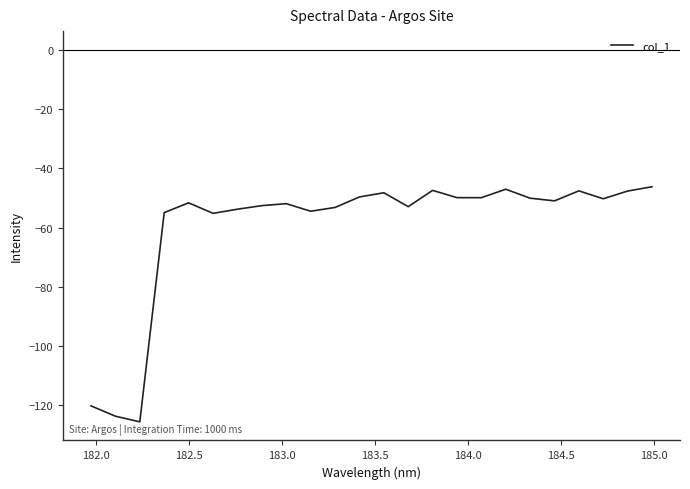

What is the maximum value shown in the chart?

-46.2